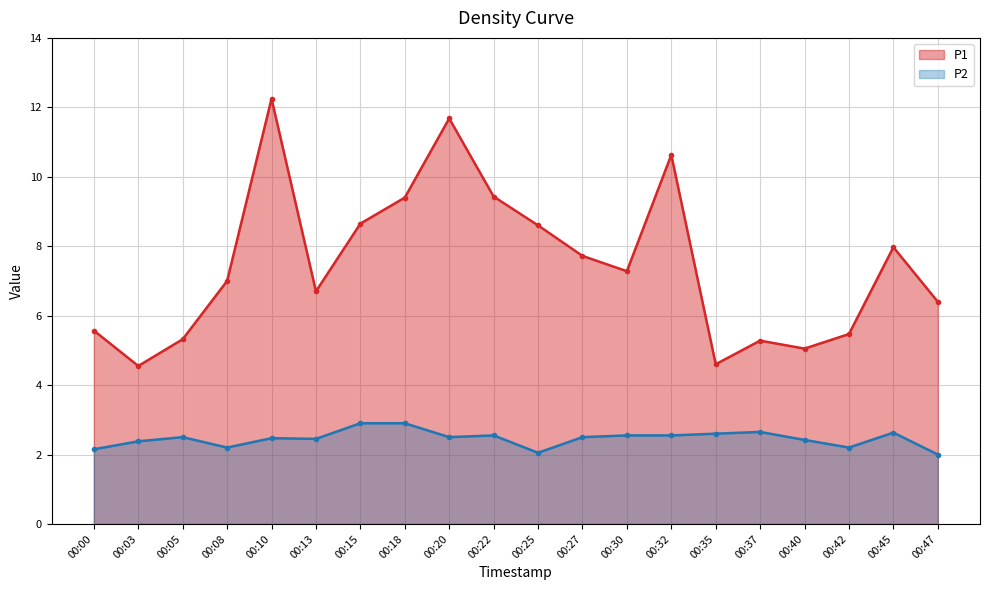

True or false: P1 has a value of 4.6 at 00:25.

False